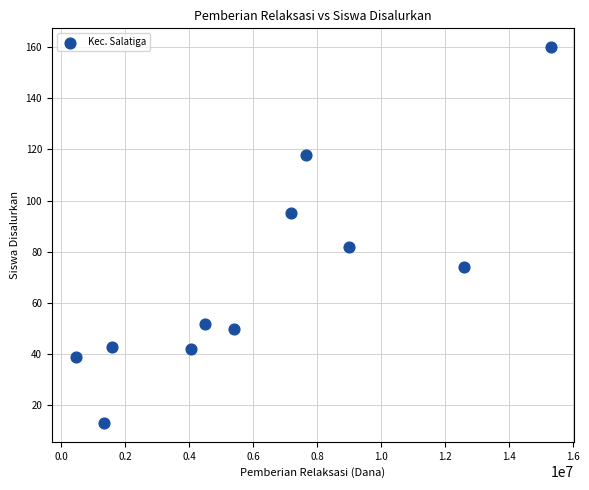

What is the average Y value?

70